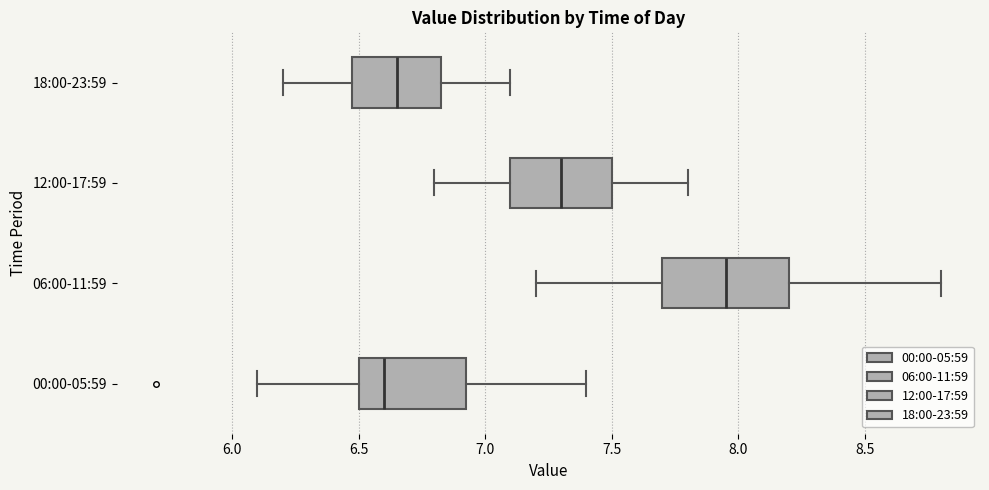

Reading bottom to top, transcribe this box plot: for each box, give where its median line is, the range the box spans, and where its two whiskers end, as read against the x-axis. The values are not printed on the chart, so give them approximately, as read against the axis.

00:00-05:59: median 6.60, box 6.50 to 6.95, whiskers 6.10 to 7.40
06:00-11:59: median 7.95, box 7.70 to 8.20, whiskers 7.20 to 8.80
12:00-17:59: median 7.30, box 7.10 to 7.50, whiskers 6.80 to 7.80
18:00-23:59: median 6.65, box 6.50 to 6.85, whiskers 6.20 to 7.10